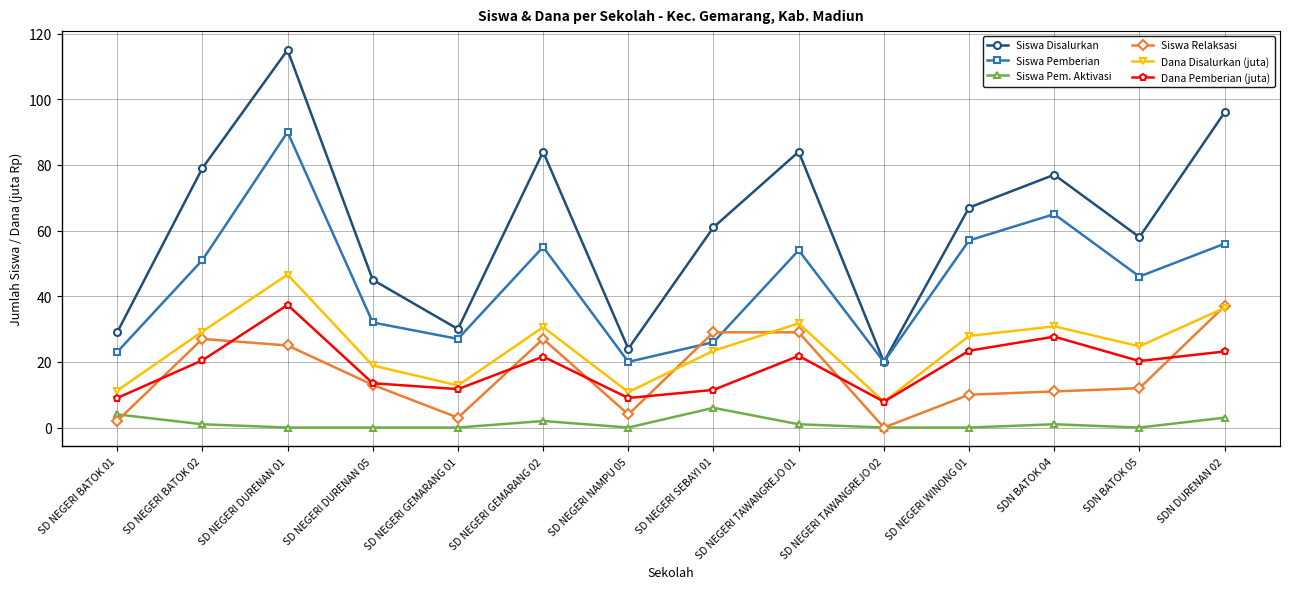

What is the label of the 13th point from the left?

SDN BATOK 05